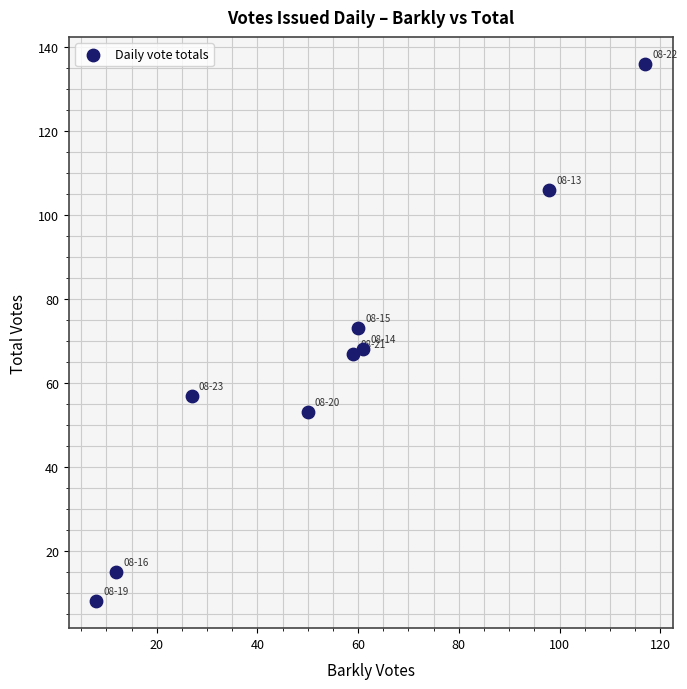

What is the average Y value?

65